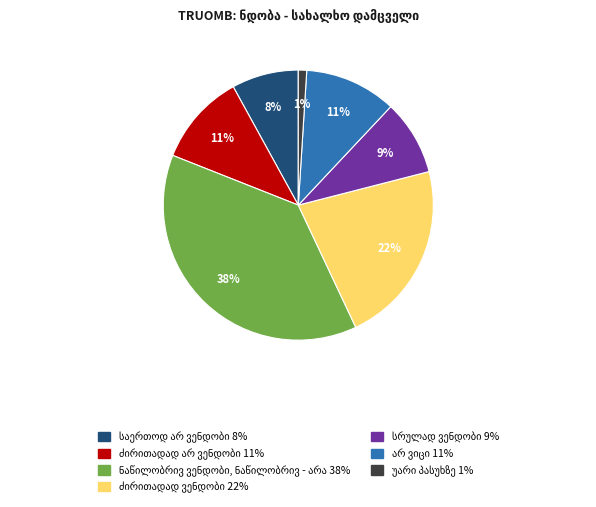

To the nearest percent, what is the average slice percentage?

14%